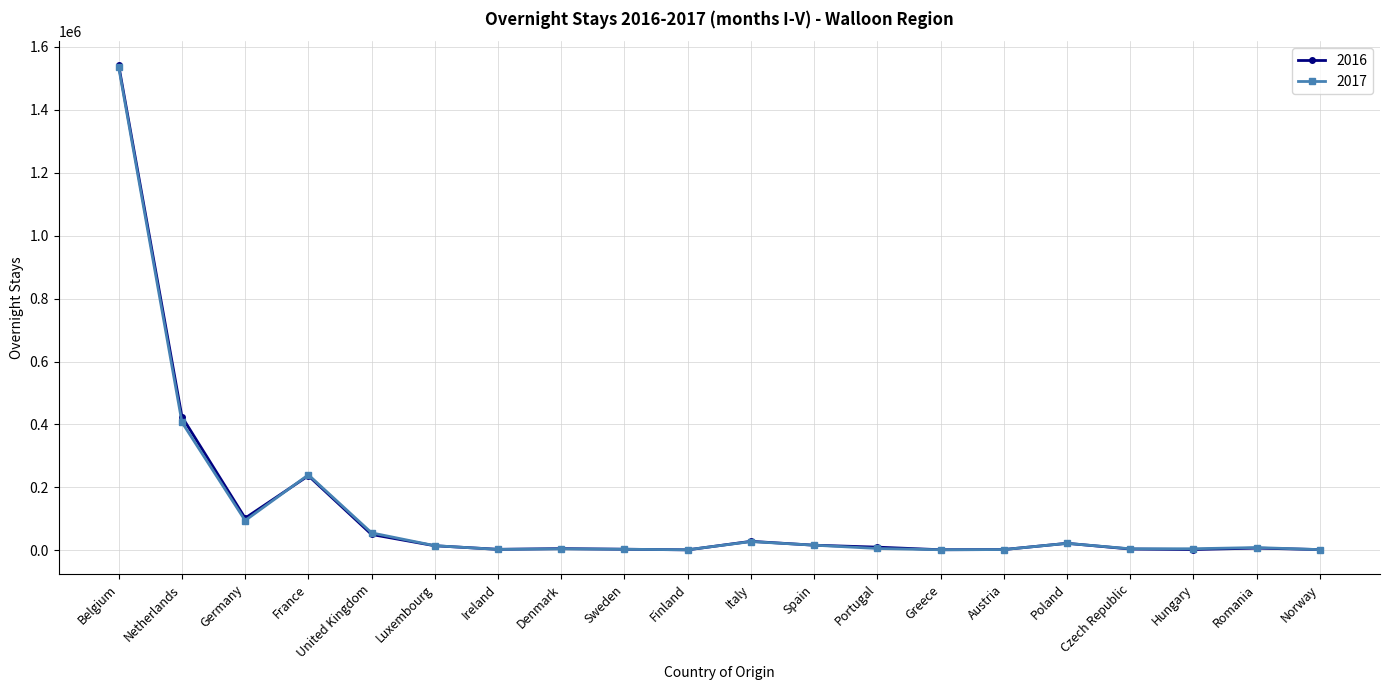

At which category is the sum across all series the highest?

Belgium